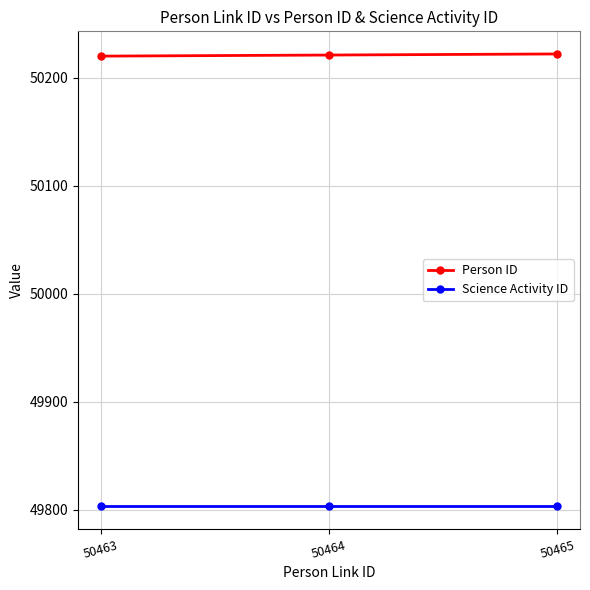

The value of Science Activity ID at 50465 is 20310. True or false?

False